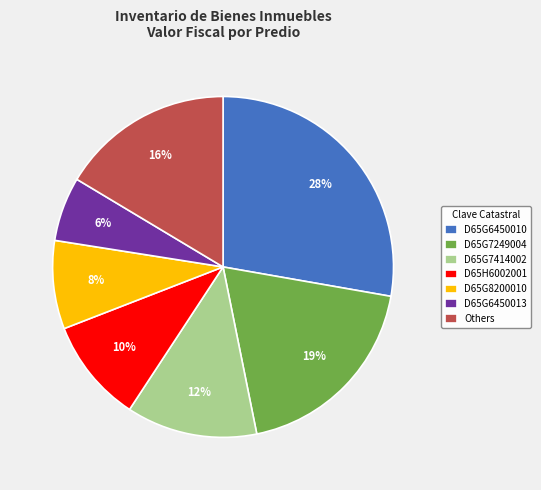

What is the smallest slice in the pie chart?

D65G6450013